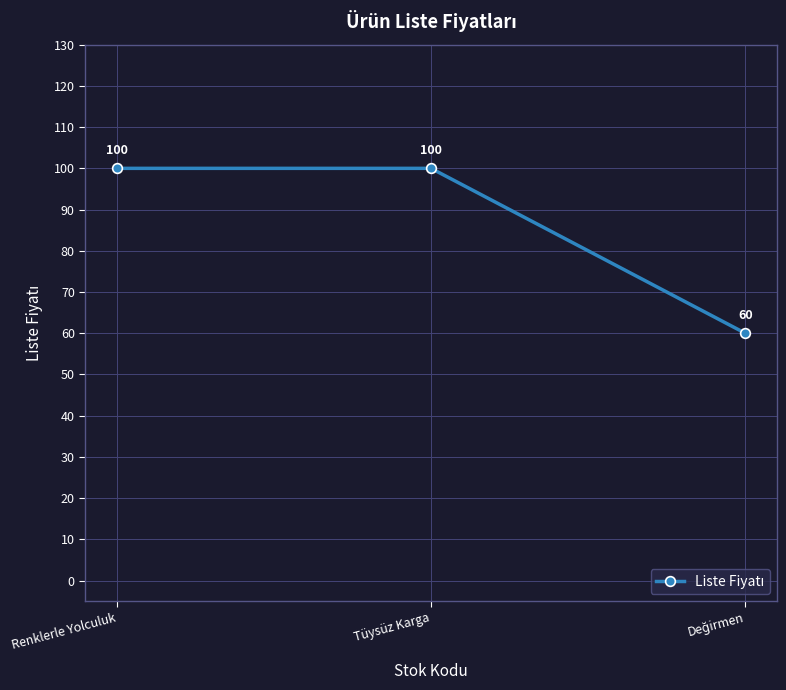

True or false: the data shows 147 at Renklerle Yolculuk.

False